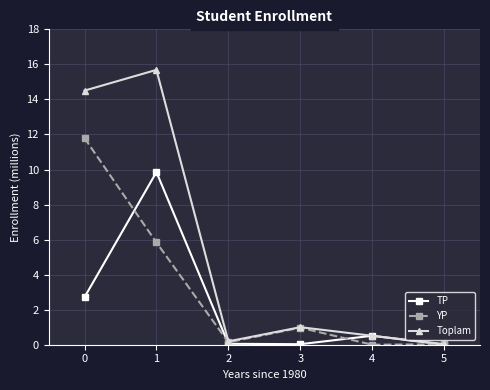

What is the difference between the TP values at 4 and 0?

2200.0